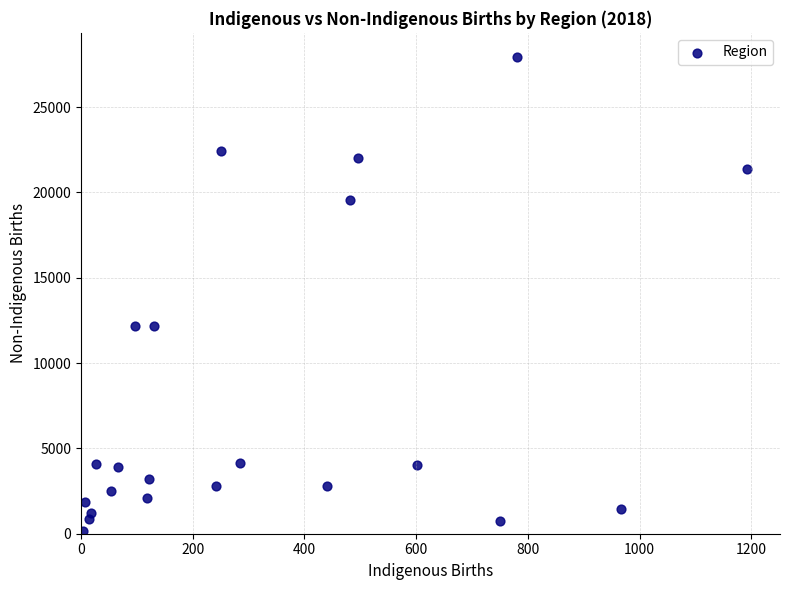

What is the range of Y values (max minus min)?

27831